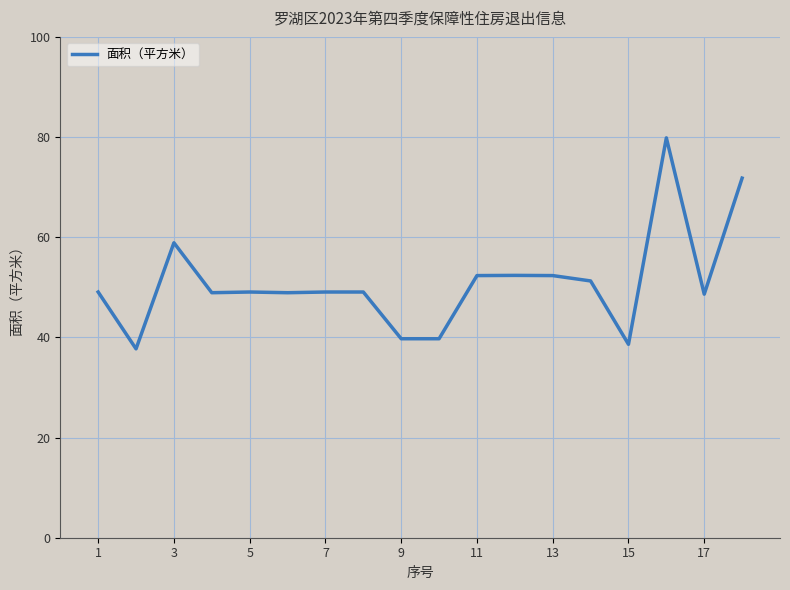

What is the difference between the maximum and minimum values?

42.1